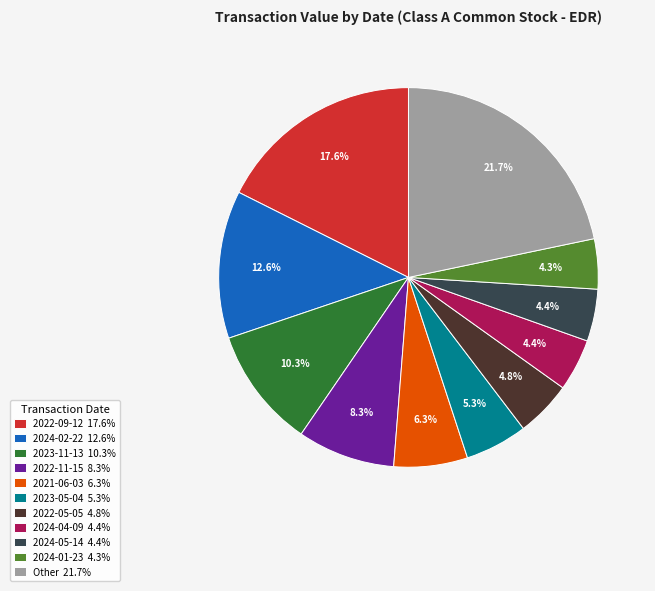

What is the largest slice in the pie chart?

Other 21.7%